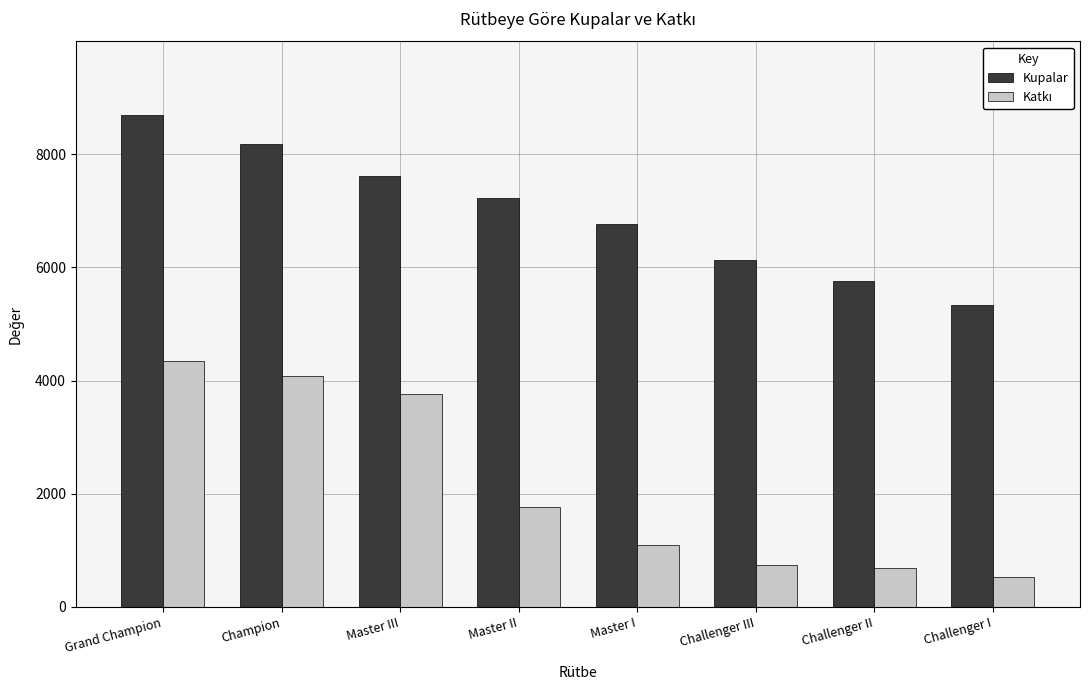

What is the label of the 7th bar from the right?

Champion